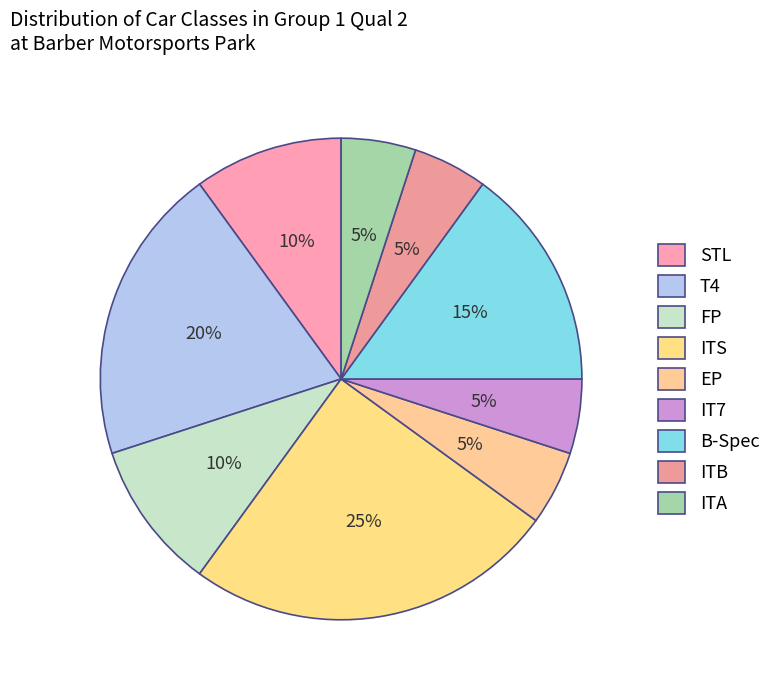

Is there any slice that represents more than half of the pie?

No